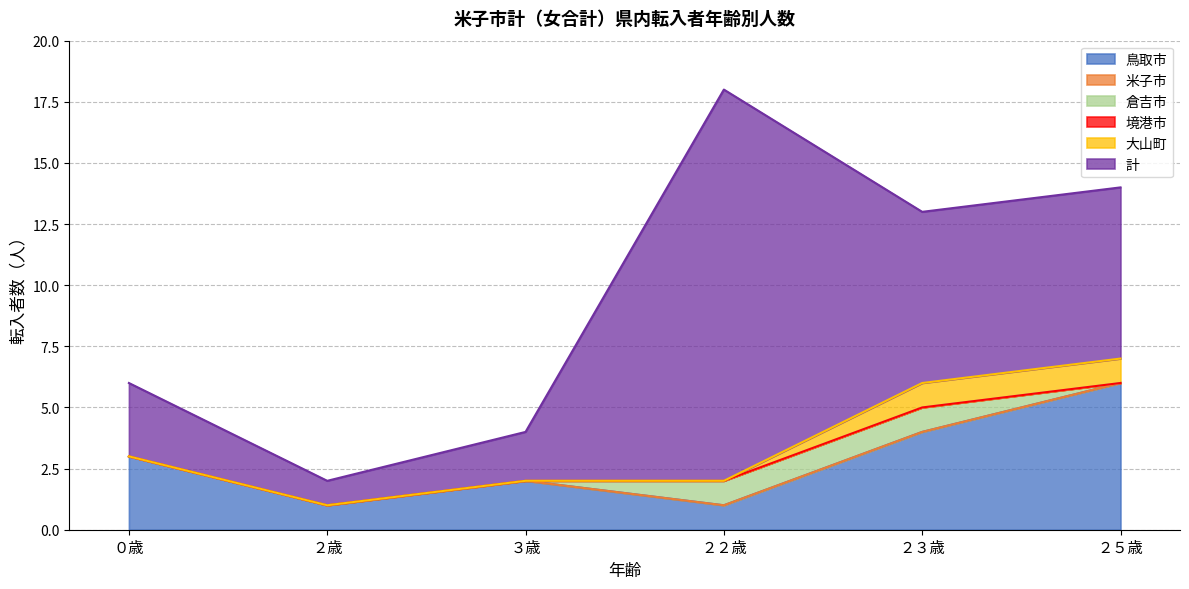

True or false: 計 has a value of 16 at ２２歳.

True